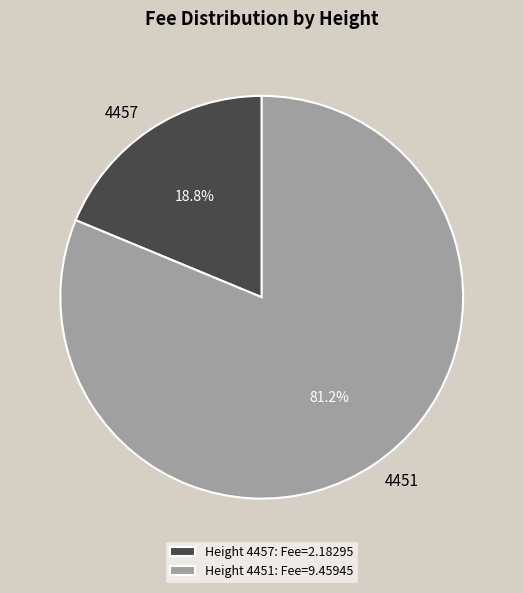

What percentage is NOT represented by 4451?

18.8%